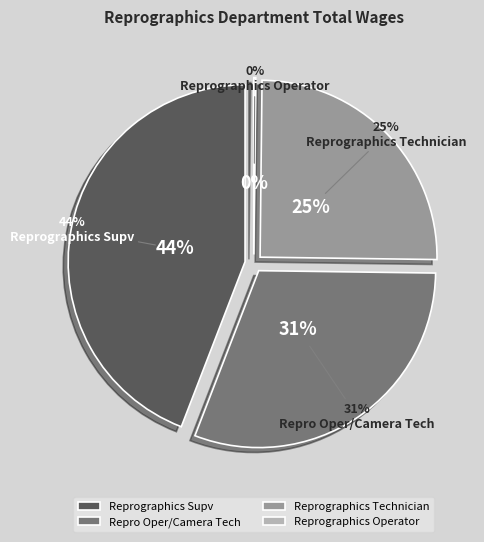

To the nearest percent, what percentage of the pie is Reprographics Technician?

25%